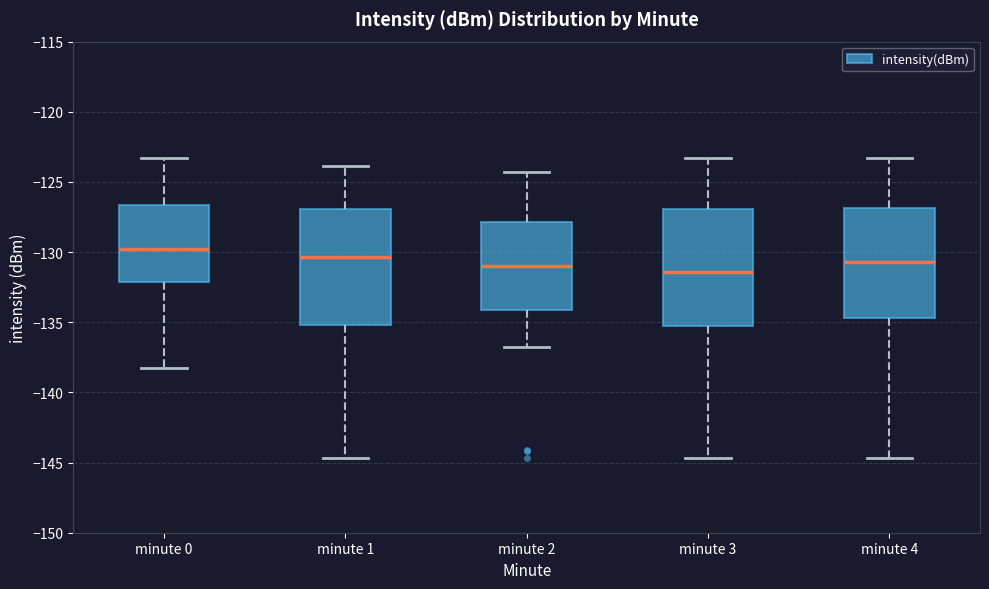

Where is the upper edge of the box for minute 2 on the y-axis? The values are not printed on the chart, so give them approximately, as read against the axis.

-128.0